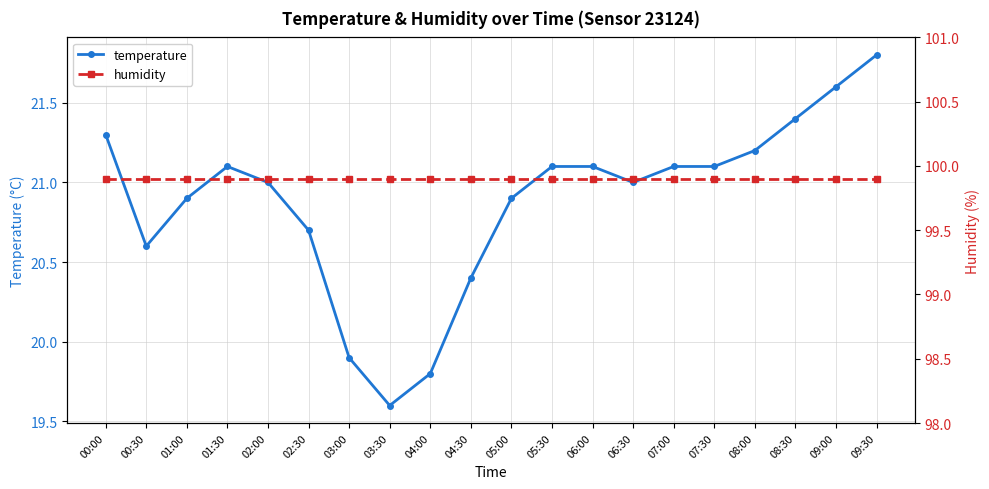

Reading left to right, extract all data points from this chart.

temperature: 21.3	20.6	20.9	21.1	21.0	20.7	19.9	19.6	19.8	20.4	20.9	21.1	21.1	21.0	21.1	21.1	21.2	21.4	21.6	21.8
humidity: 99.9	99.9	99.9	99.9	99.9	99.9	99.9	99.9	99.9	99.9	99.9	99.9	99.9	99.9	99.9	99.9	99.9	99.9	99.9	99.9